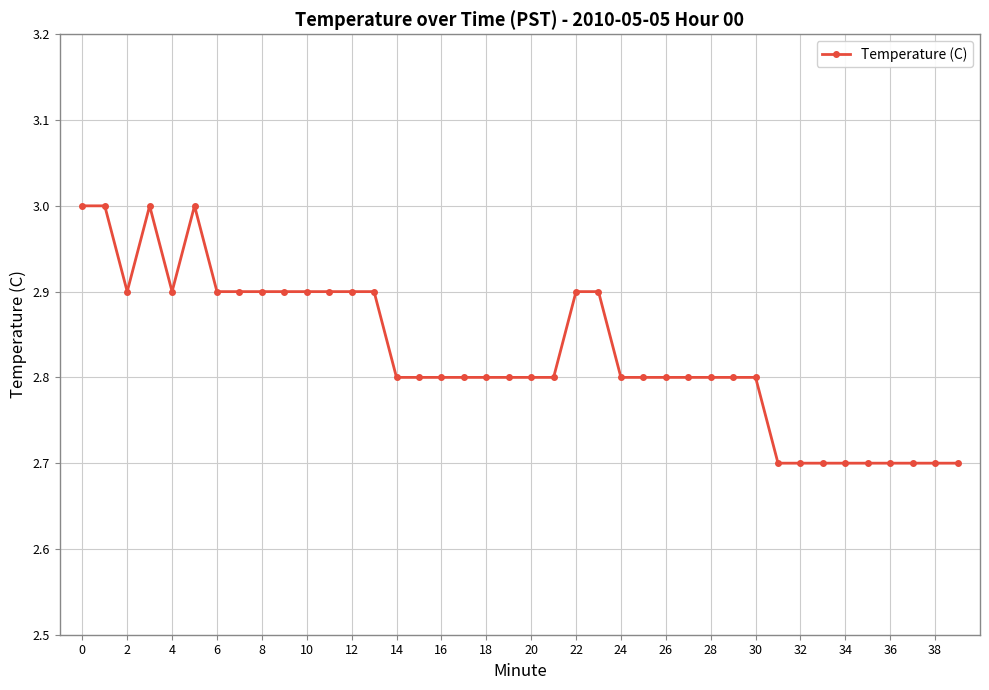

What is the minimum value shown in the chart?

2.7